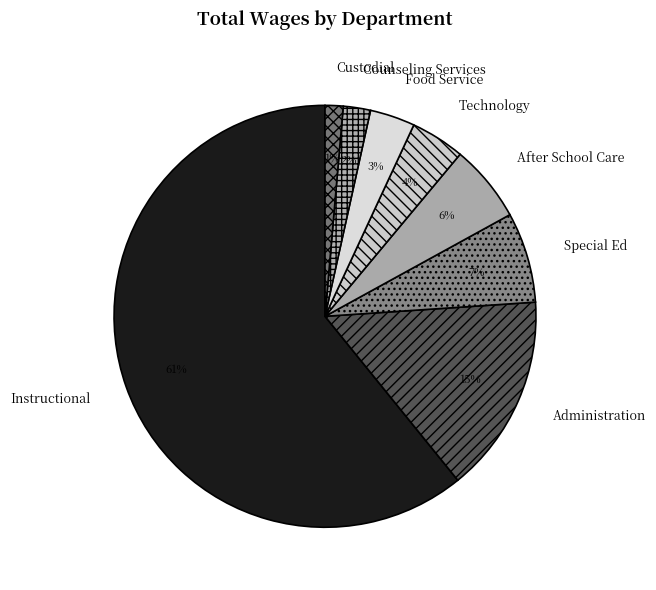

To the nearest percent, what is the combined percentage of Counseling Services and Custodial?

3%